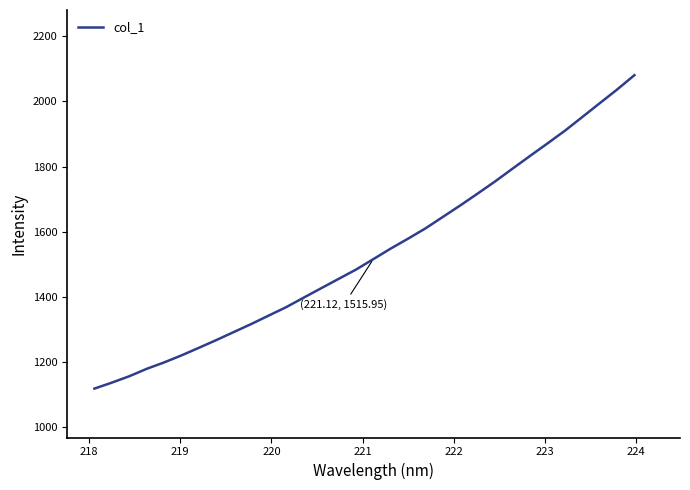

True or false: the data has more than 1 interior local peaks.

False